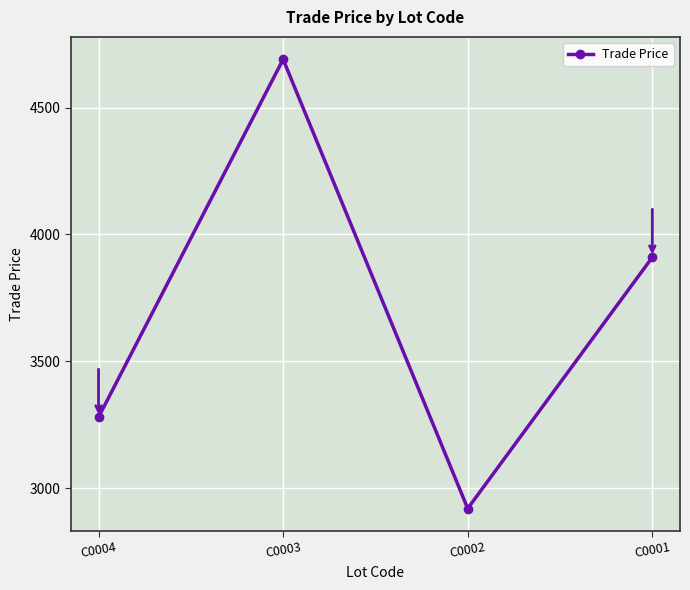

What is the difference between the second highest and second lowest values?

630.0